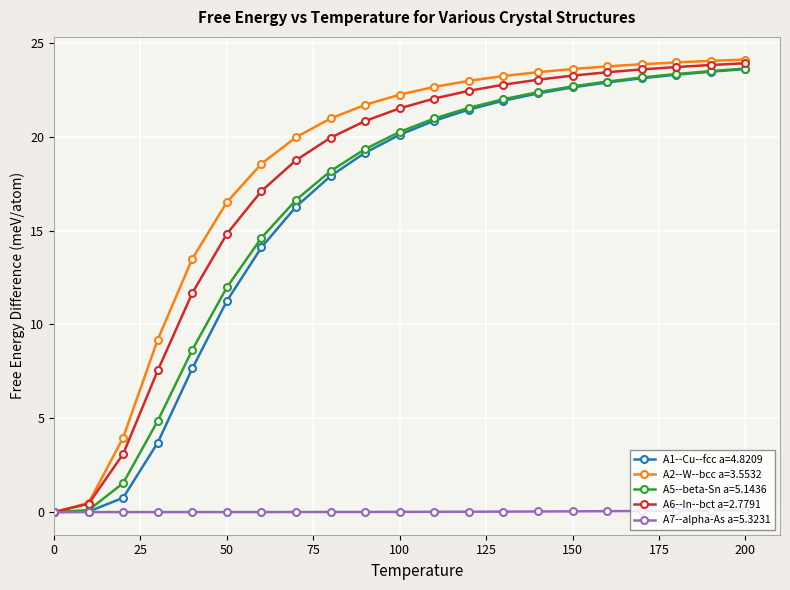

At how many categories does at least one series exceed 5?

18